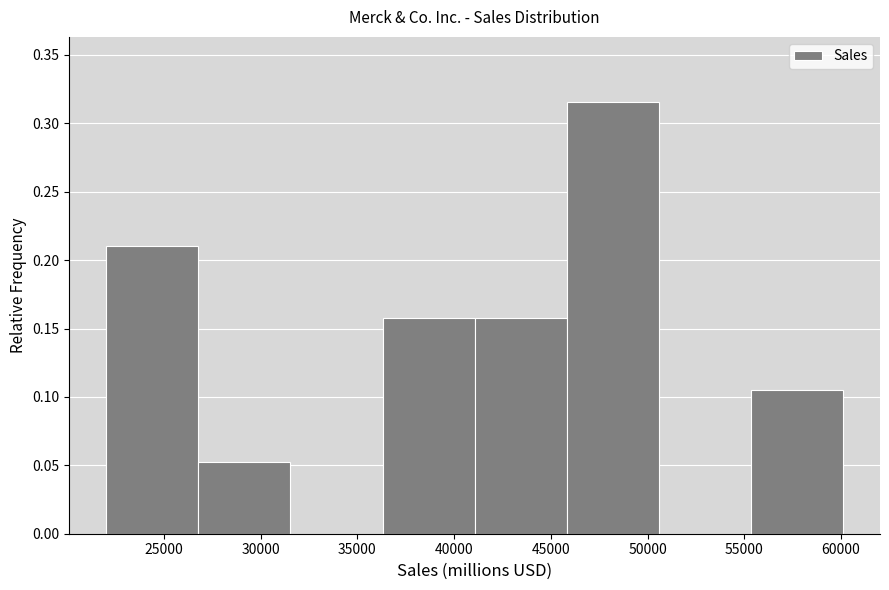

Over which range of the x-axis is the bar tallest?

46000 to 50500